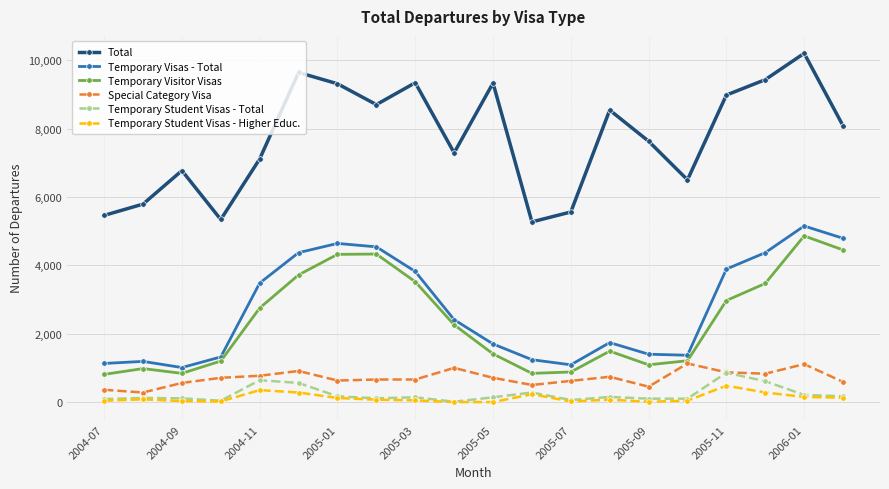

What is the greatest value displayed?

10200